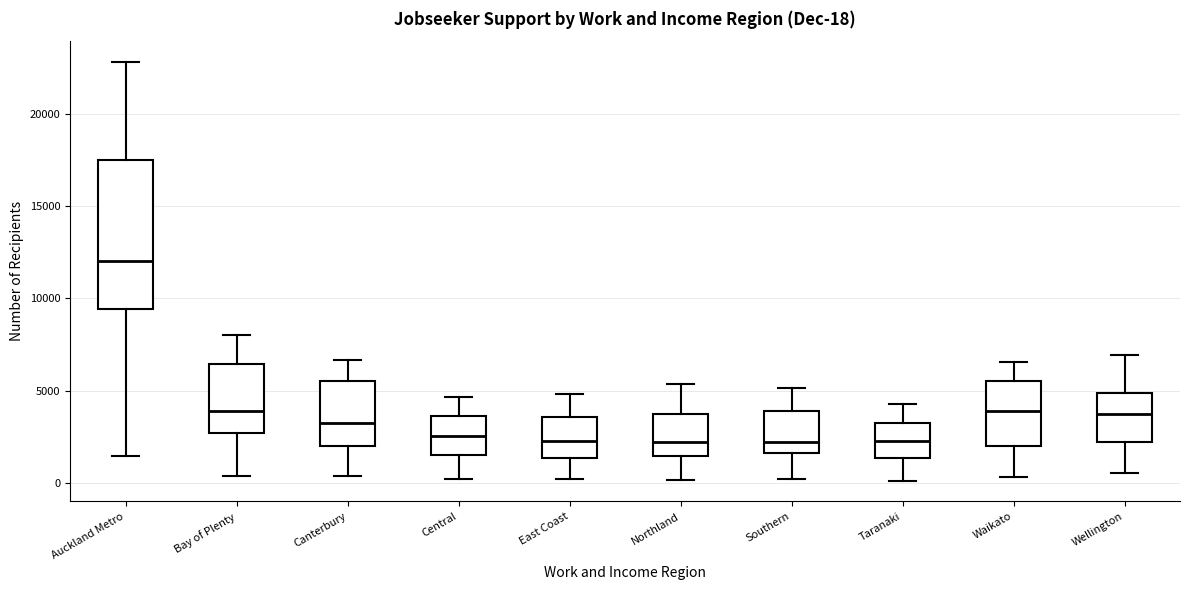

Comparing the boxes themselves (not the whiskers), which one is the tallest?

Auckland Metro